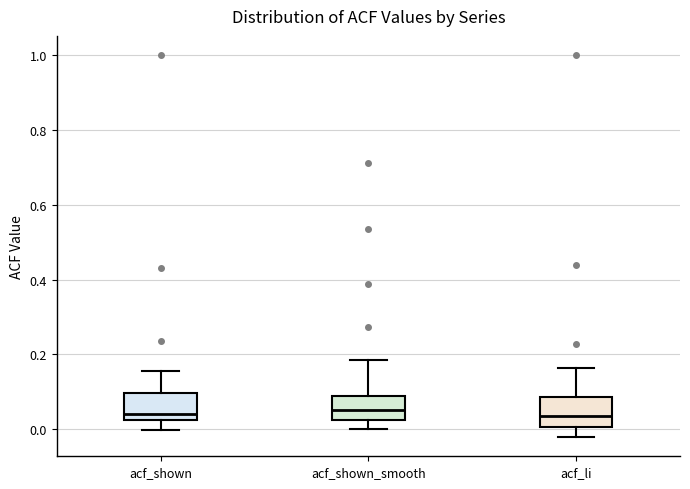

Reading left to right, transcribe this box plot: for each box, give where its median line is, the range the box spans, and where its two whiskers end, as read against the y-axis. The values are not printed on the chart, so give them approximately, as read against the axis.

acf_shown: median 0.04, box 0.02 to 0.10, whiskers 0.00 to 0.16
acf_shown_smooth: median 0.06, box 0.02 to 0.10, whiskers 0.00 to 0.18
acf_li: median 0.04, box 0.00 to 0.08, whiskers -0.02 to 0.16